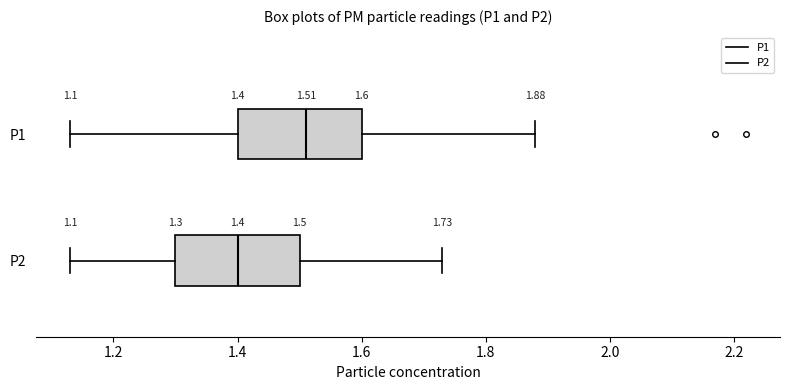

Which box's median line is the furthest to the right?

P1